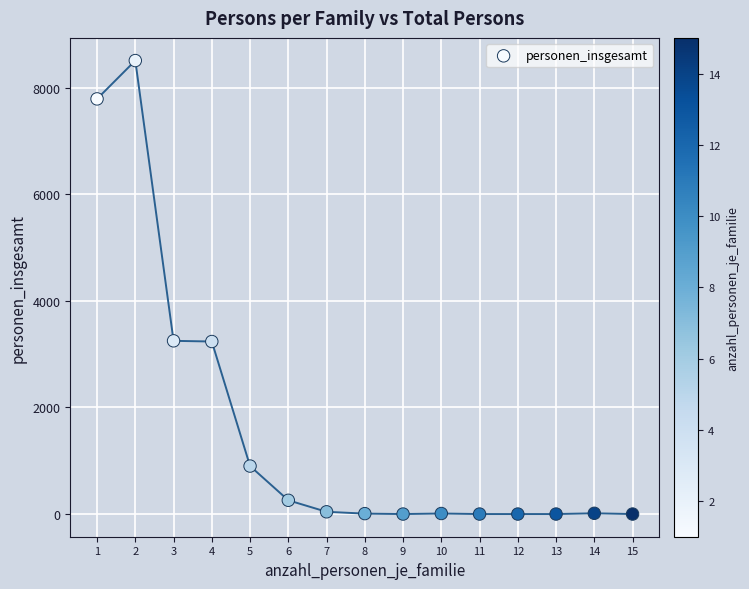

What is the range of X values (max minus min)?

14